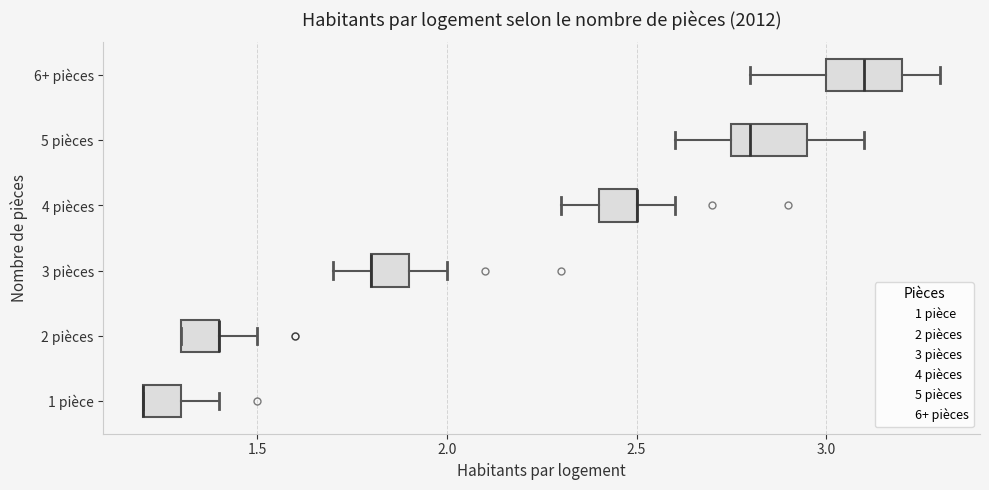

Where does the median line of the box for 6+ pièces sit on the x-axis? The values are not printed on the chart, so give them approximately, as read against the axis.

3.10